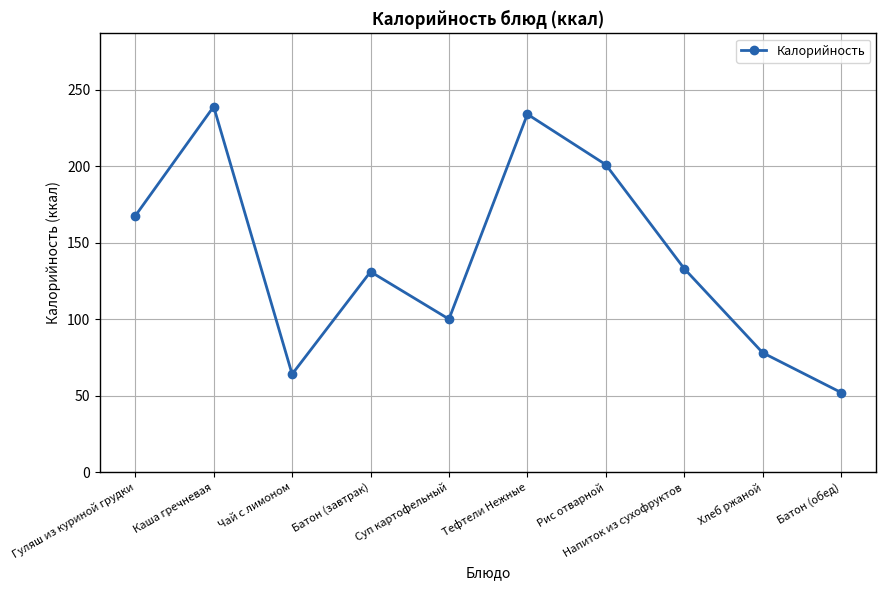

What is the difference between the maximum and minimum values?

187.0